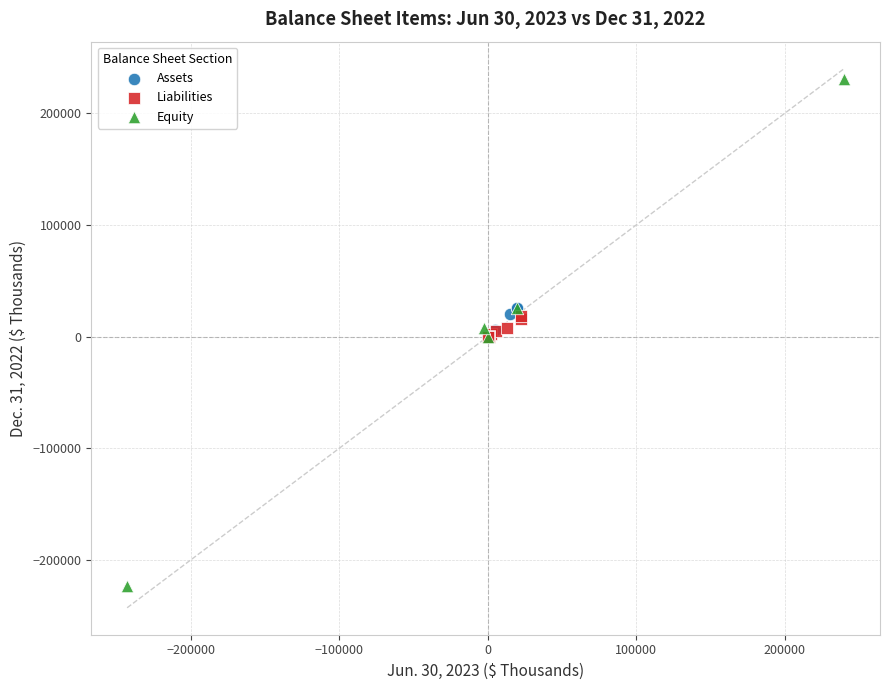

What are all the series names shown in the legend?

Assets, Liabilities, Equity